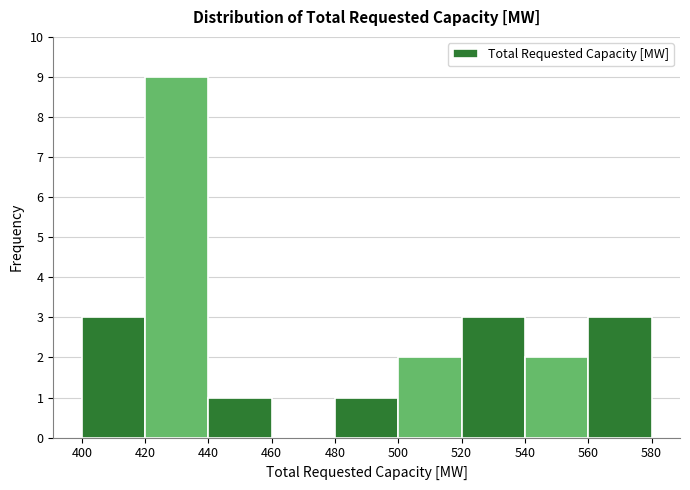

Which range on the x-axis has the tallest bar?

420 to 440